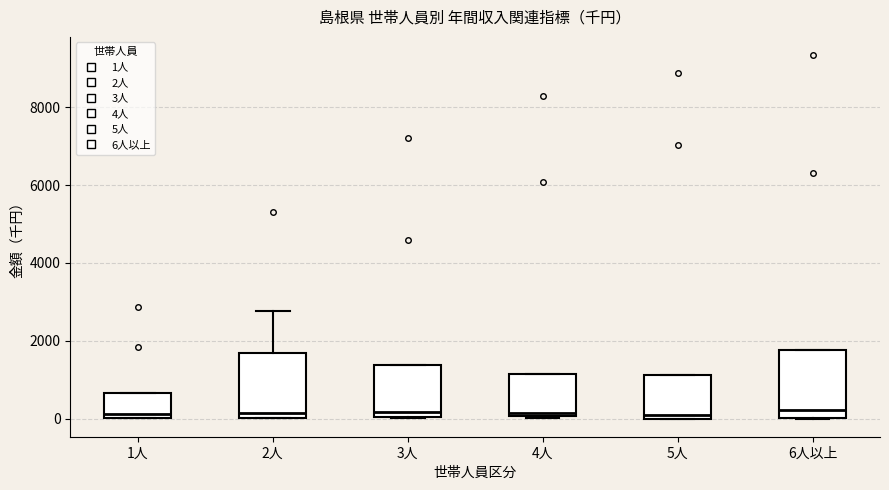

Where is the lower edge of the box for 1人 on the y-axis? The values are not printed on the chart, so give them approximately, as read against the axis.

0